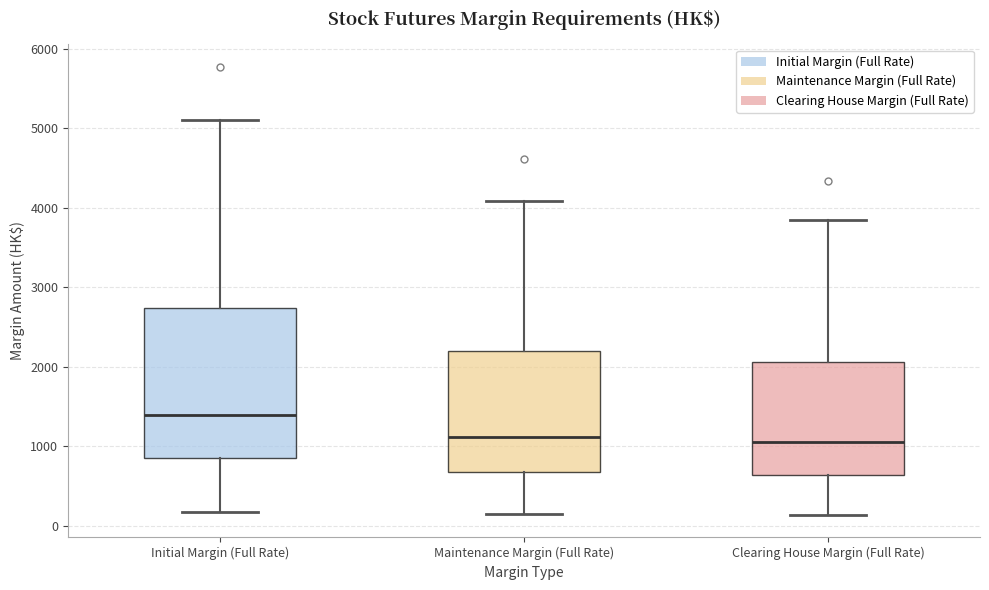

Comparing the boxes themselves (not the whiskers), which one is the tallest?

Initial Margin (Full Rate)